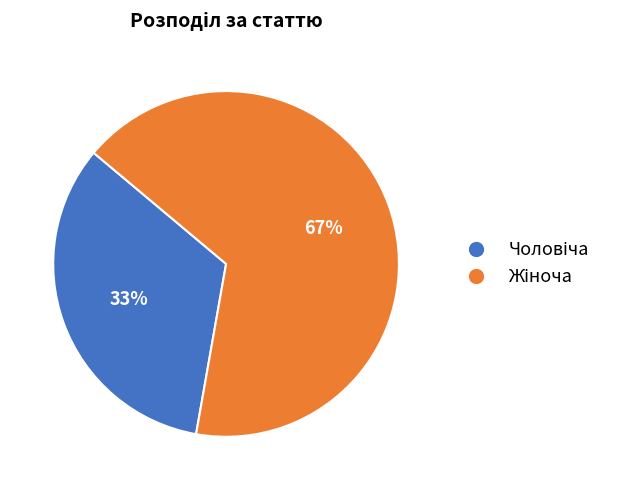

To the nearest percent, what is the average slice percentage?

50%